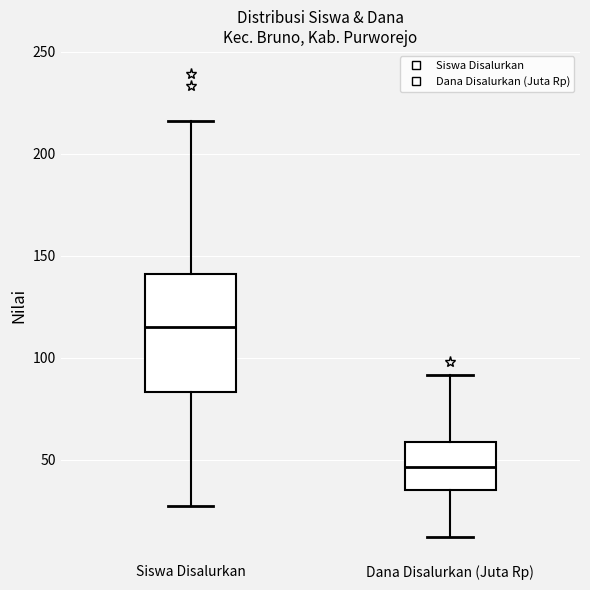

Which box has the lowest median line?

Dana Disalurkan (Juta Rp)